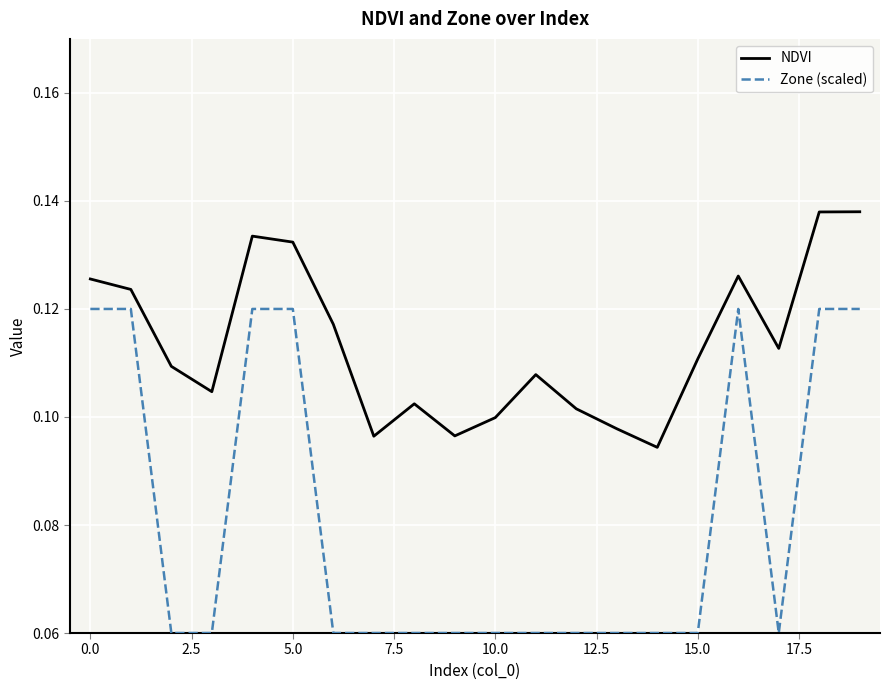

List the series in order of their peak value, lowest first.

Zone (scaled), NDVI